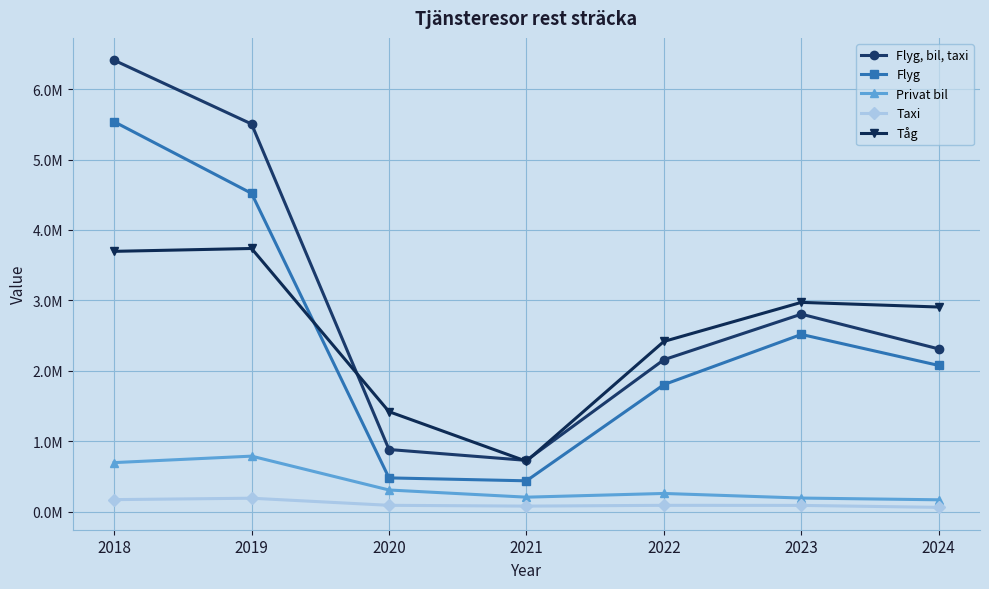

What are all the series names shown in the legend?

Flyg, bil, taxi, Flyg, Privat bil, Taxi, Tåg